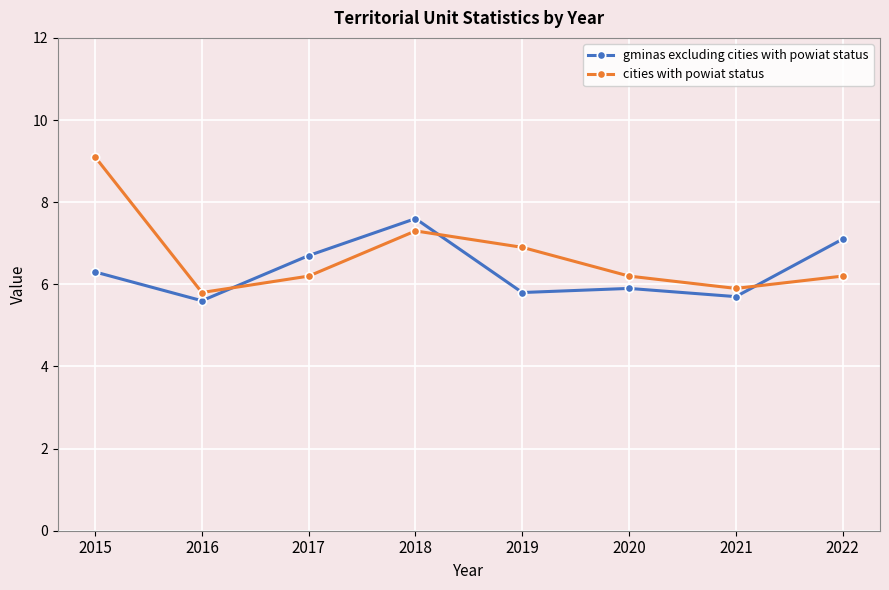

Does the chart display data point markers on the line(s)?

Yes